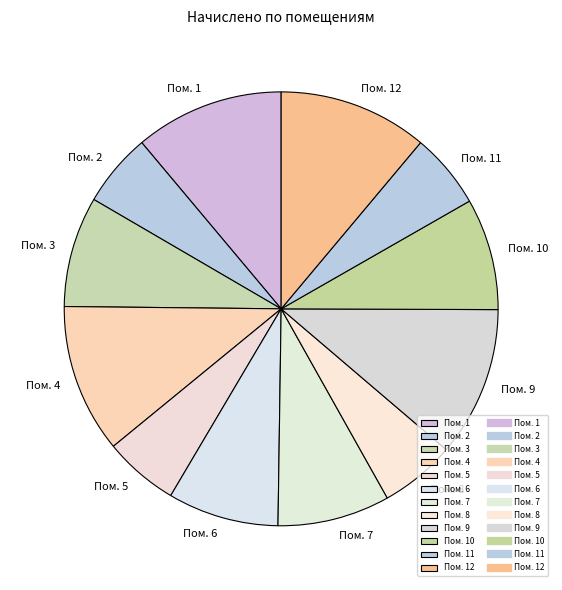

Does any single category account for the majority?

No